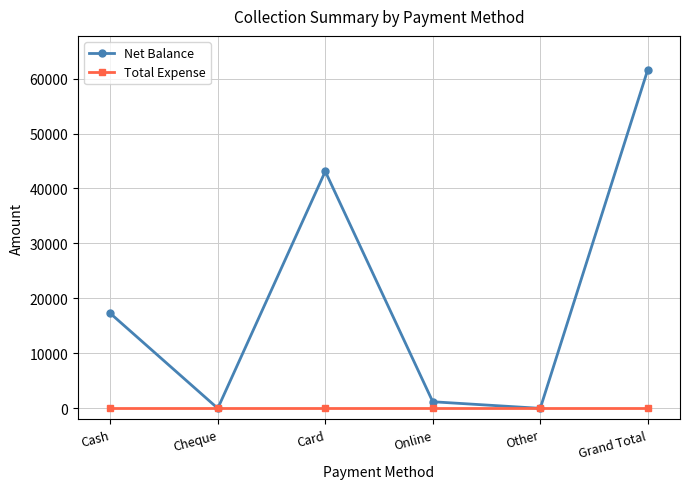

List the series in order of their overall mean, lowest first.

Total Expense, Net Balance